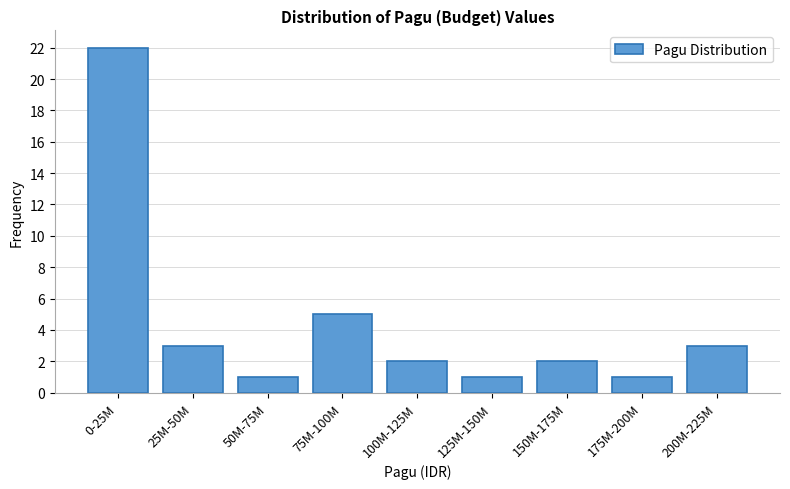

Reading left to right, extract all data points from this chart.

0-25M=22	25M-50M=3	50M-75M=1	75M-100M=5	100M-125M=2	125M-150M=1	150M-175M=2	175M-200M=1	200M-225M=3